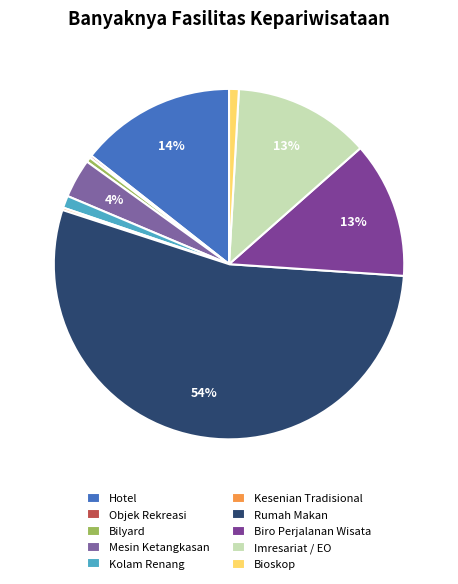

Which category accounts for the majority?

Rumah Makan